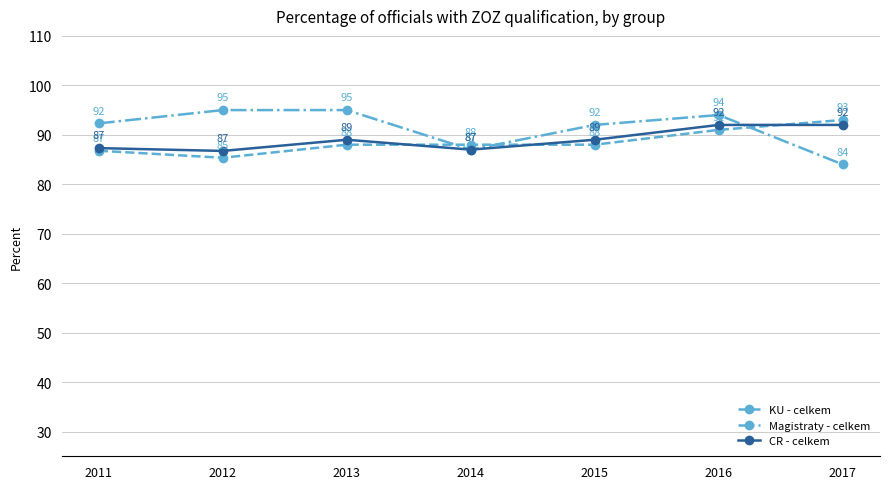

What is the difference between the maximum and minimum values in the Magistraty - celkem series?

11.0